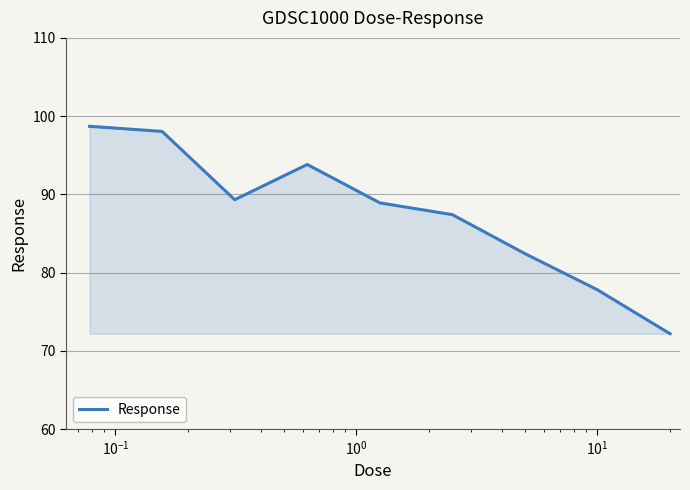

What is the maximum value shown in the chart?

98.7